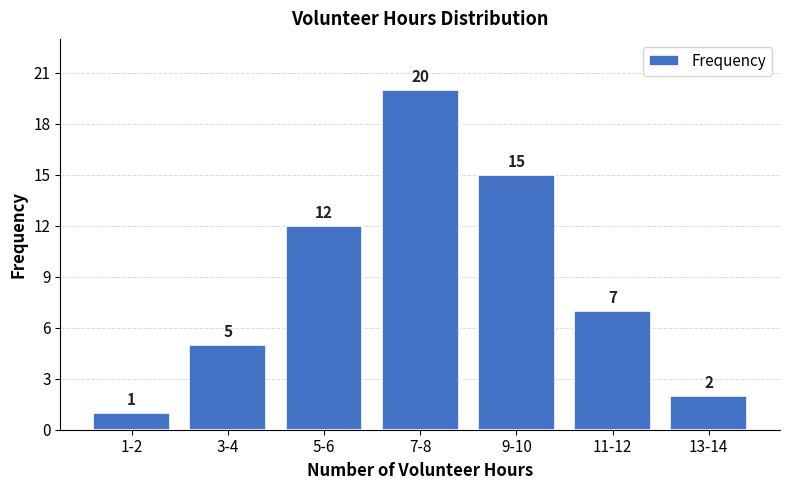

Reading left to right, what are all the values shown in this chart?

1-2=1	3-4=5	5-6=12	7-8=20	9-10=15	11-12=7	13-14=2